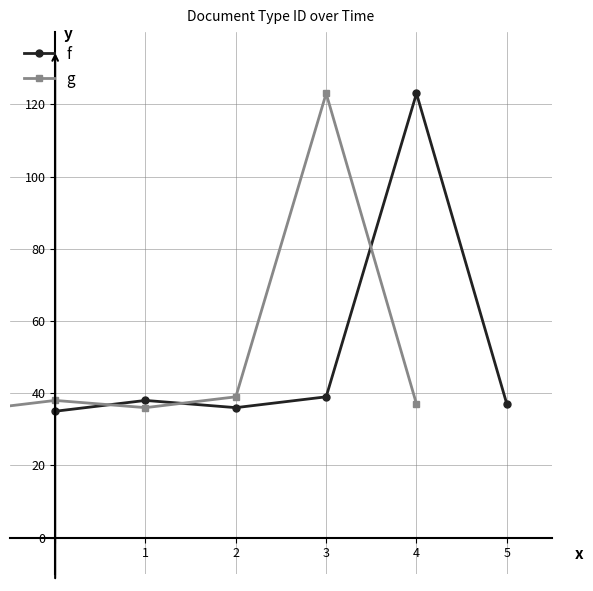

Which series has the largest range (max minus min)?

f